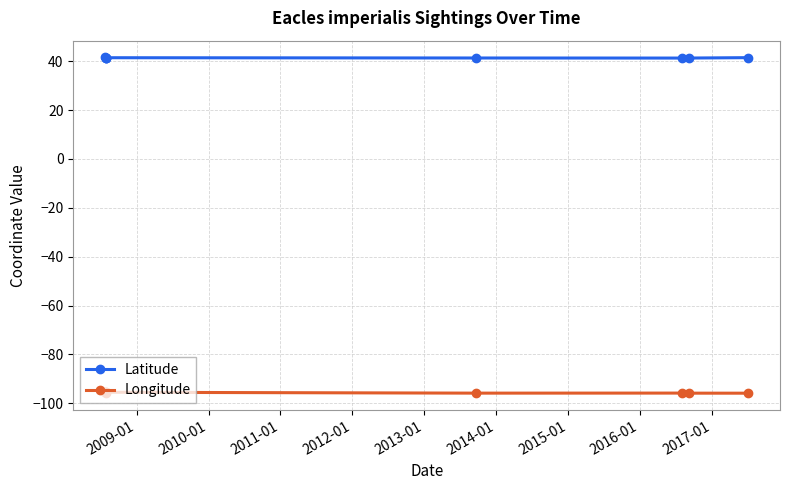

How many interior local valleys does the Latitude series have?

2